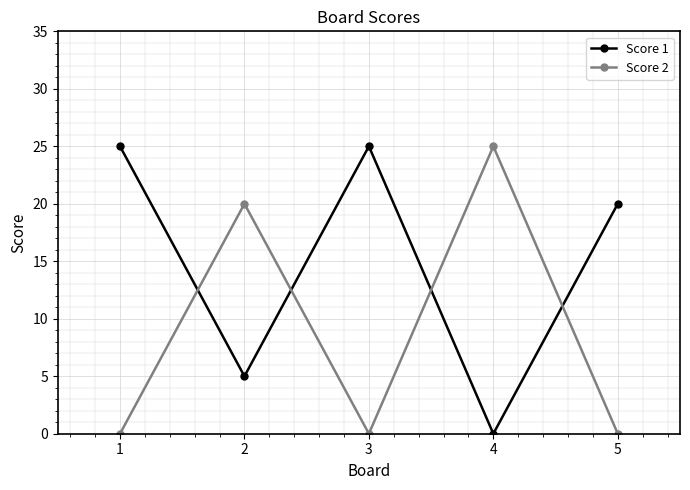

How many Score 1 values are between 5 and 25?

4